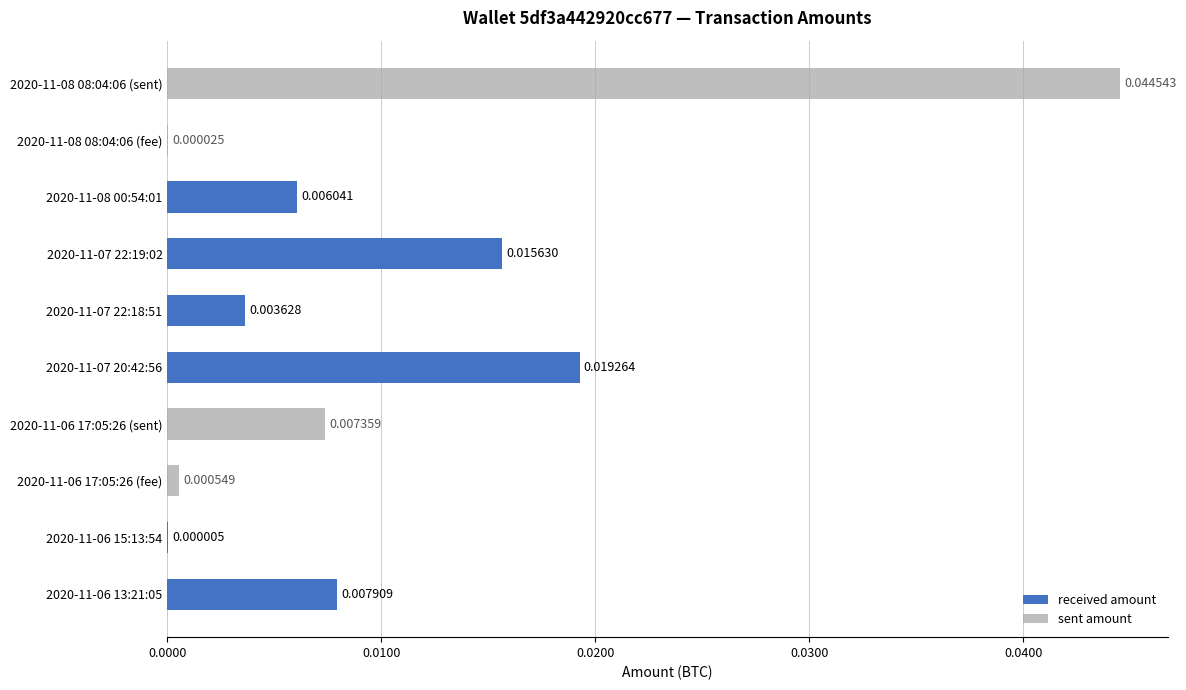

How many series are shown in this chart?

2